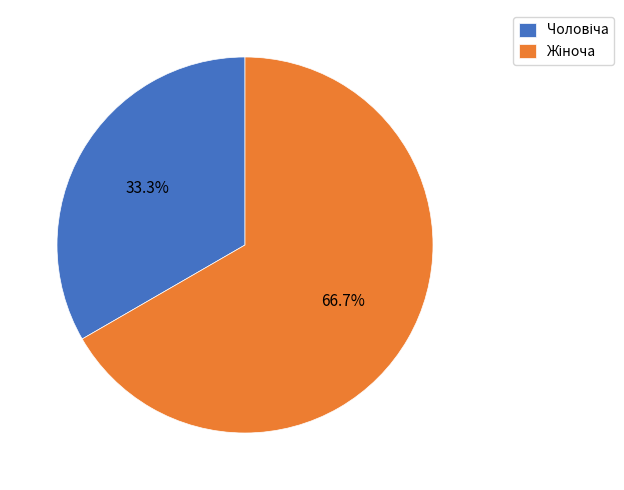

Is there any slice that represents more than half of the pie?

Yes